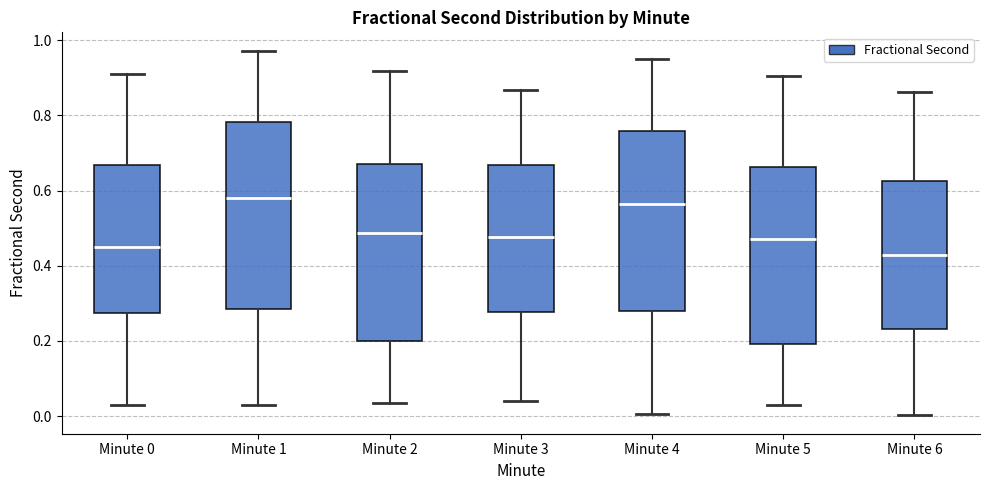

Reading left to right, transcribe this box plot: for each box, give where its median line is, the range the box spans, and where its two whiskers end, as read against the y-axis. The values are not printed on the chart, so give them approximately, as read against the axis.

Minute 0: median 0.46, box 0.28 to 0.66, whiskers 0.02 to 0.90
Minute 1: median 0.58, box 0.28 to 0.78, whiskers 0.02 to 0.98
Minute 2: median 0.48, box 0.20 to 0.68, whiskers 0.04 to 0.92
Minute 3: median 0.48, box 0.28 to 0.66, whiskers 0.04 to 0.86
Minute 4: median 0.56, box 0.28 to 0.76, whiskers 0.00 to 0.96
Minute 5: median 0.48, box 0.20 to 0.66, whiskers 0.04 to 0.90
Minute 6: median 0.42, box 0.24 to 0.62, whiskers 0.00 to 0.86